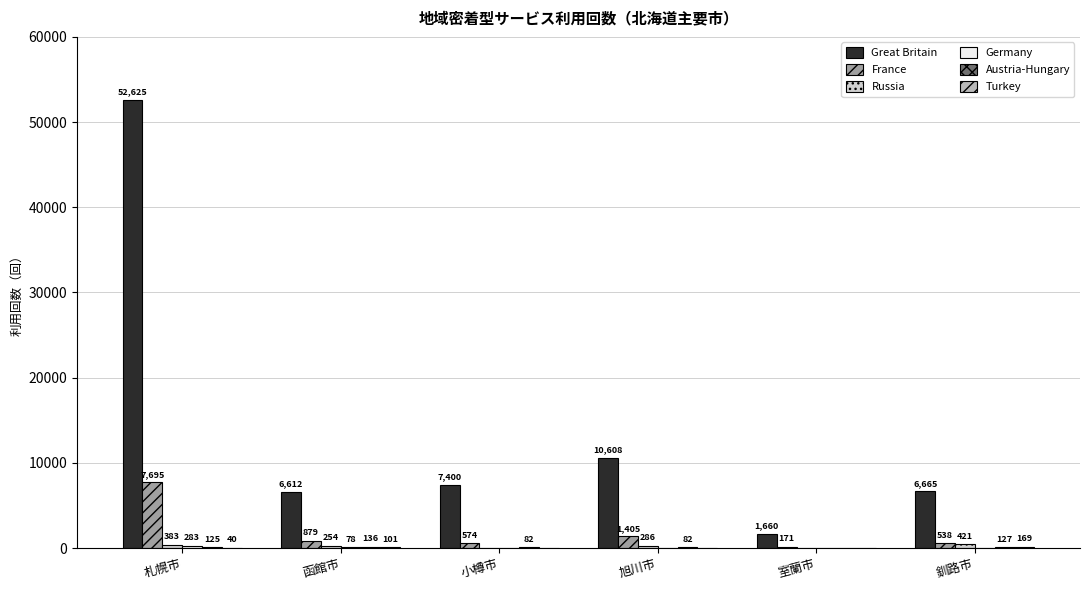

What value does the Great Britain series have at 札幌市?

52625